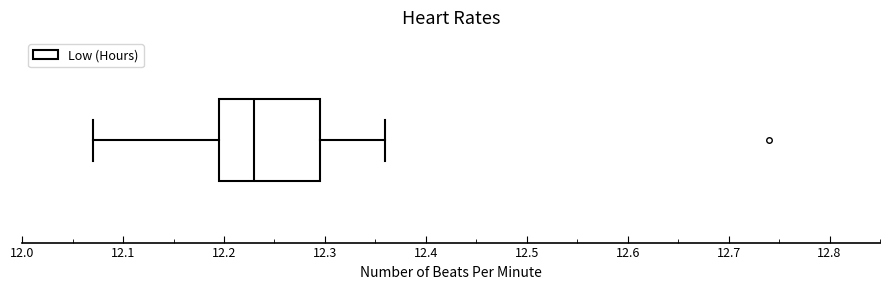

Transcribe this box plot: give where the median line is, the range the box spans, and where the two whiskers end, as read against the x-axis. The values are not printed on the chart, so give them approximately, as read against the axis.

median 12.23, box 12.20 to 12.30, whiskers 12.07 to 12.36